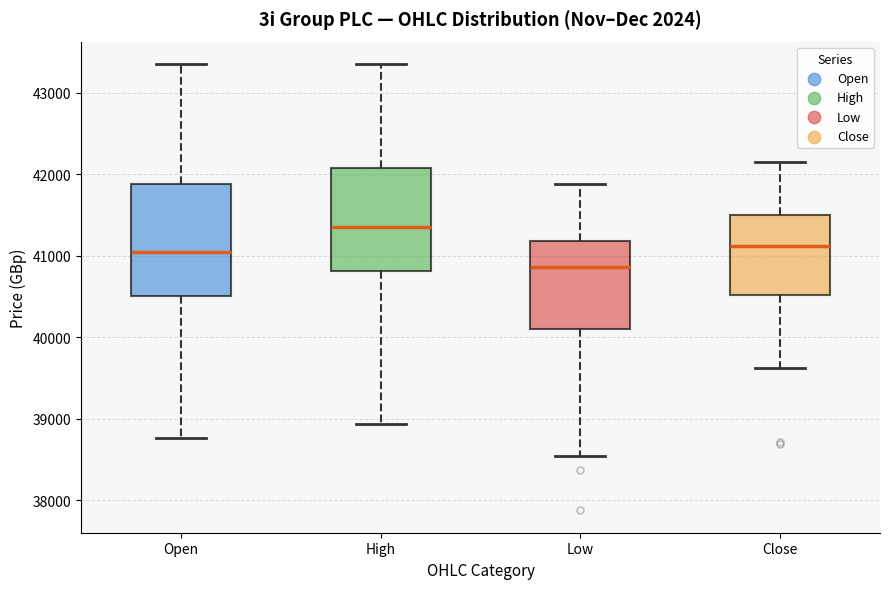

Comparing the boxes themselves (not the whiskers), which one is the tallest?

Open